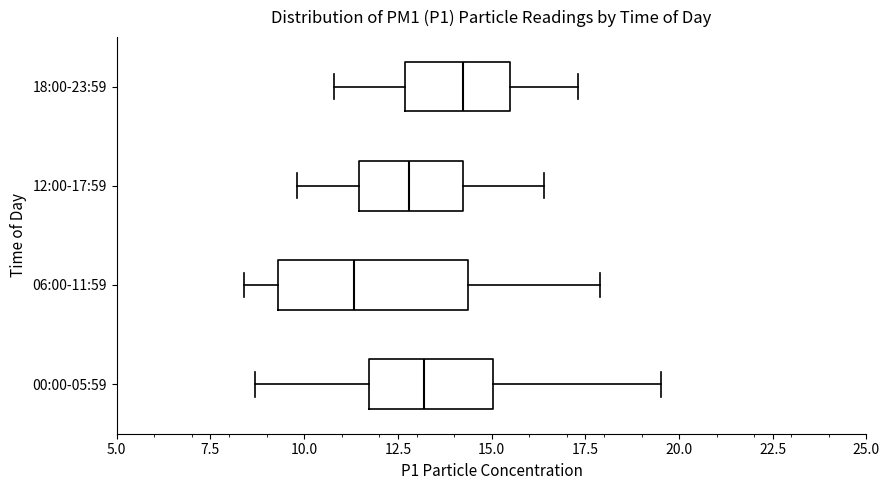

Reading bottom to top, read every box against the x-axis: the position of its median line, the range the box covers, and the ends of its whiskers. The values are not printed on the chart, so give them approximately, as read against the axis.

00:00-05:59: median 13.0, box 11.5 to 15.0, whiskers 8.5 to 19.5
06:00-11:59: median 11.5, box 9.5 to 14.5, whiskers 8.5 to 18.0
12:00-17:59: median 13.0, box 11.5 to 14.0, whiskers 10.0 to 16.5
18:00-23:59: median 14.5, box 12.5 to 15.5, whiskers 11.0 to 17.5